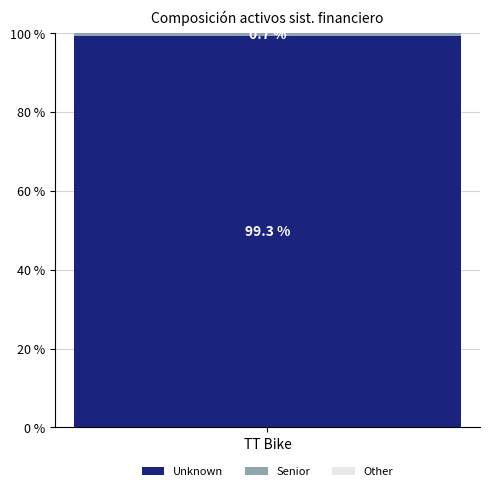

What value does the Unknown series have at TT Bike?

99.3